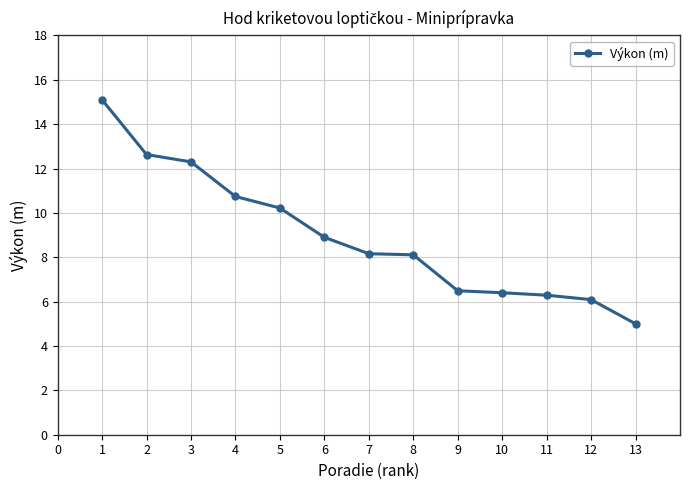

What is the value of the 8th point from the left?

8.1